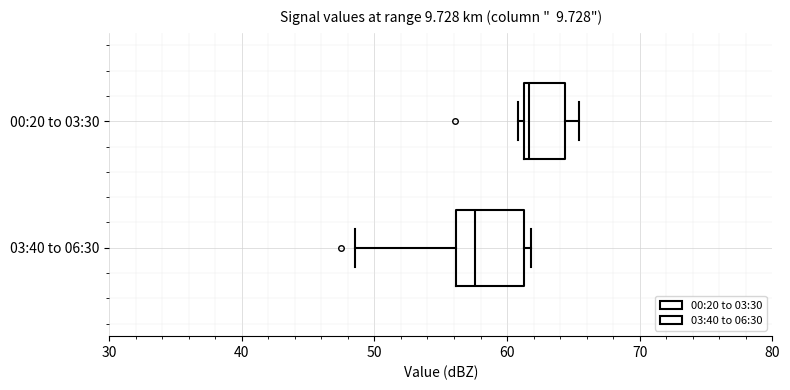

Reading bottom to top, read every box against the x-axis: the position of its median line, the range the box covers, and the ends of its whiskers. The values are not printed on the chart, so give them approximately, as read against the axis.

03:40 to 06:30: median 58, box 56 to 61, whiskers 49 to 62
00:20 to 03:30: median 62, box 61 to 64, whiskers 61 (just left of the box's left edge) to 65